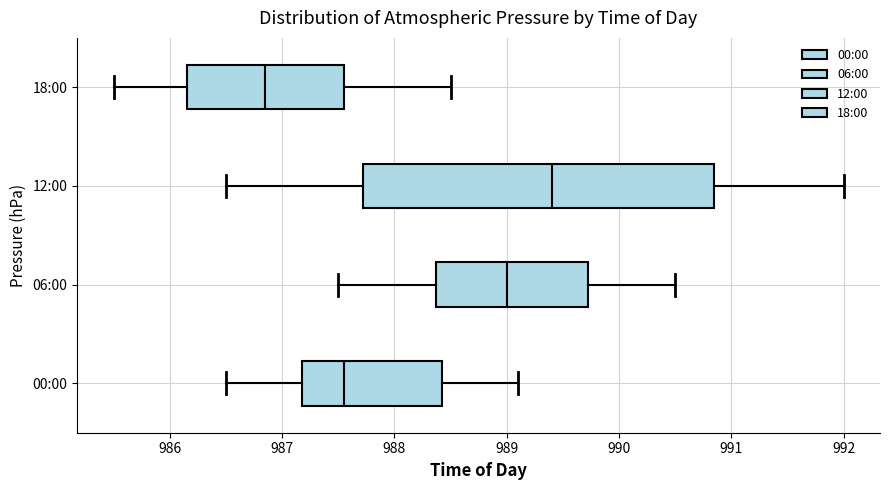

Which box has the furthest to the left median line?

18:00